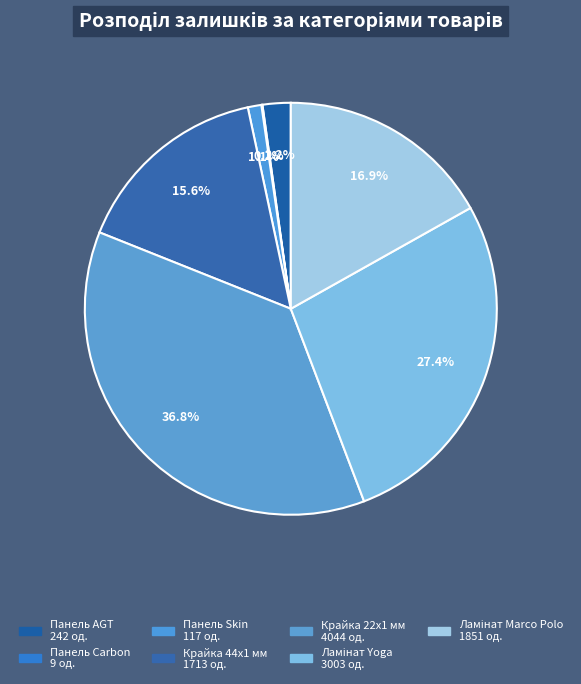

How many slices are in this pie chart?

7